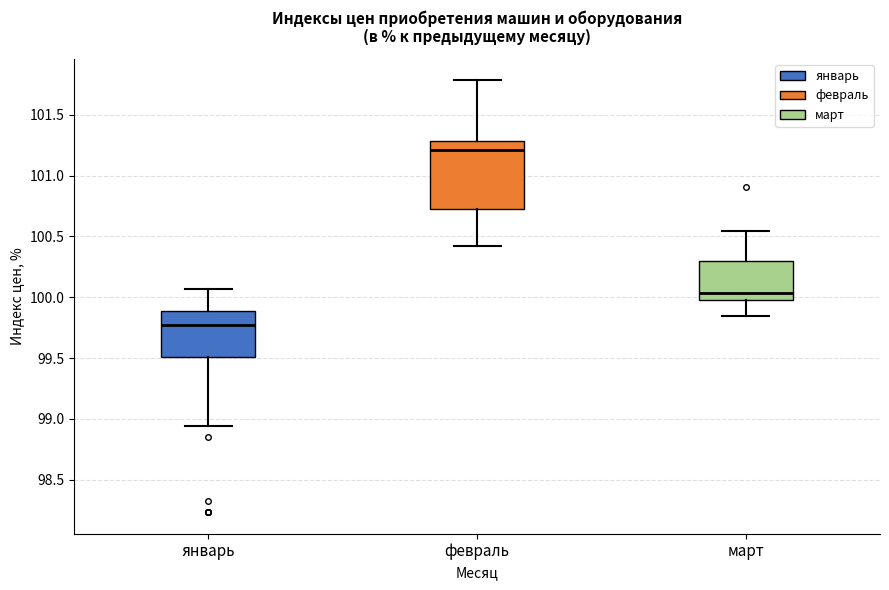

Which box's median line is the lowest?

январь